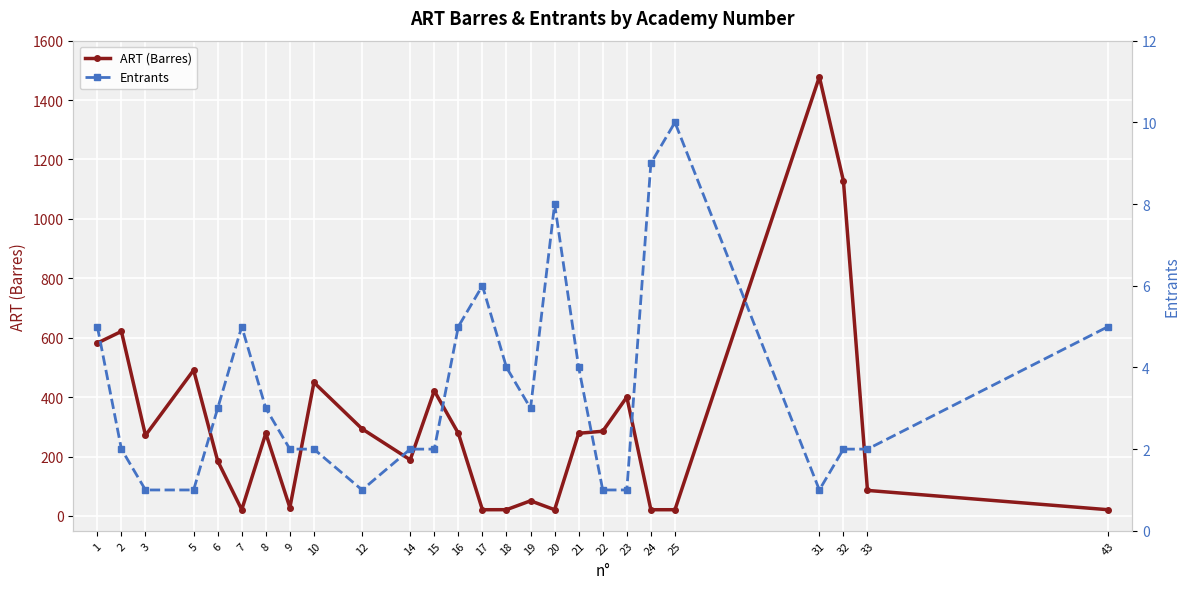

Is the value of Entrants at 1 greater than the value of ART (Barres) at 15?

No